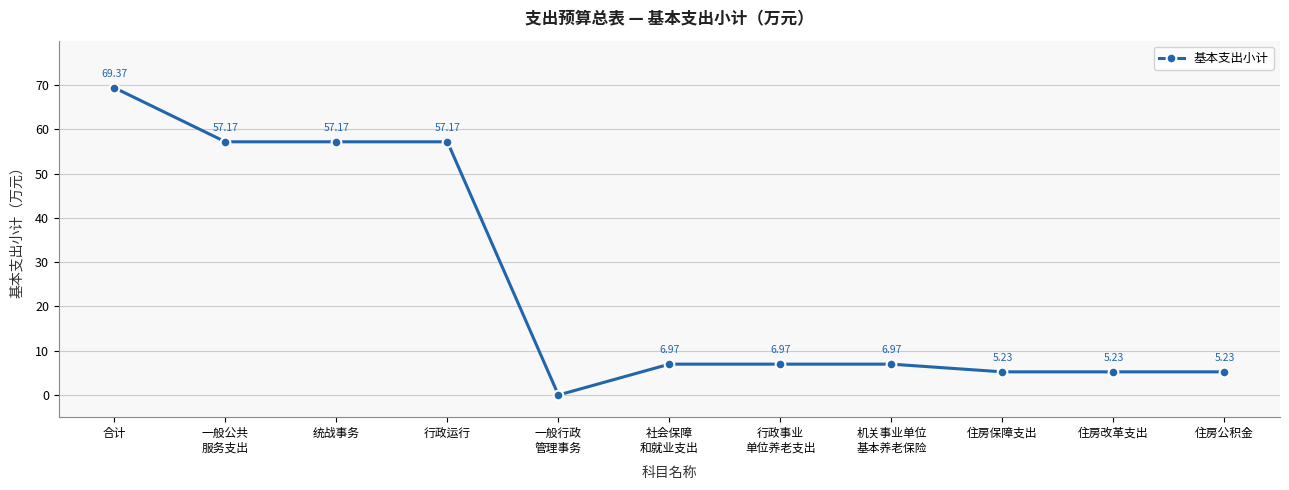

True or false: the data has more than 2 interior local peaks.

False